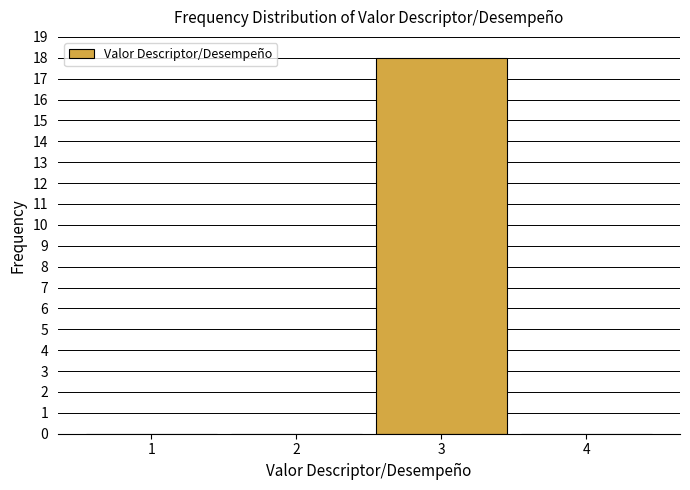

Reading left to right, extract all data points from this chart.

1=0	2=0	3=18	4=0